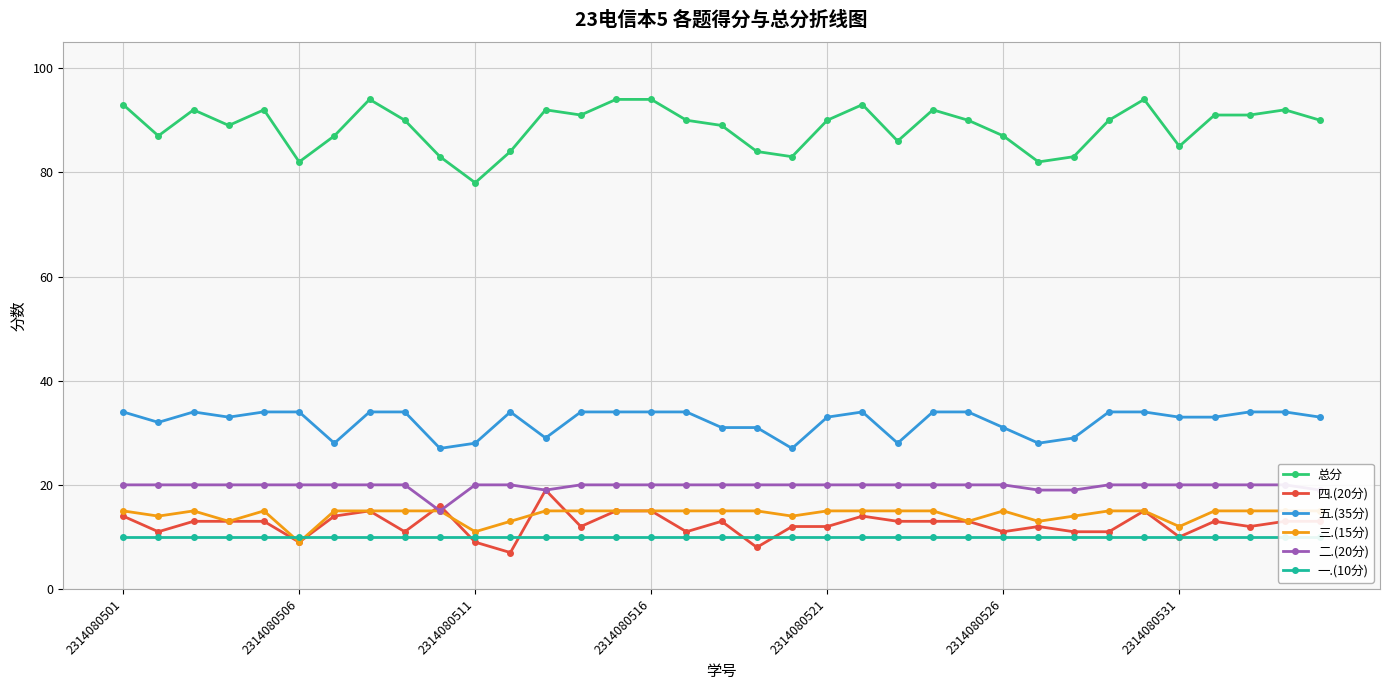

What is the sum of the 总分 values at 29 and 14?

188